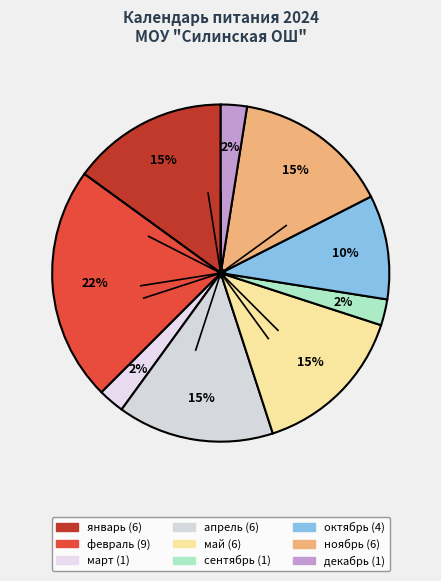

How many slices are in this pie chart?

9